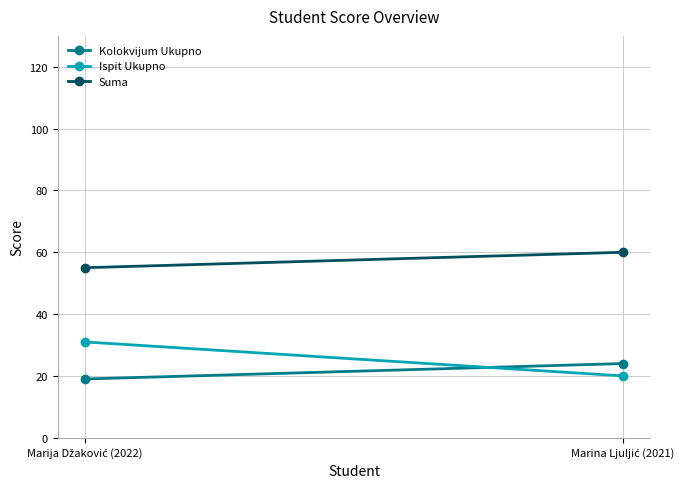

Reading right to left, list all the values displayed in this chart.

Kolokvijum Ukupno: Marina Ljuljić (2021)=24	Marija Džaković (2022)=19
Ispit Ukupno: Marina Ljuljić (2021)=20	Marija Džaković (2022)=31
Suma: Marina Ljuljić (2021)=60	Marija Džaković (2022)=55